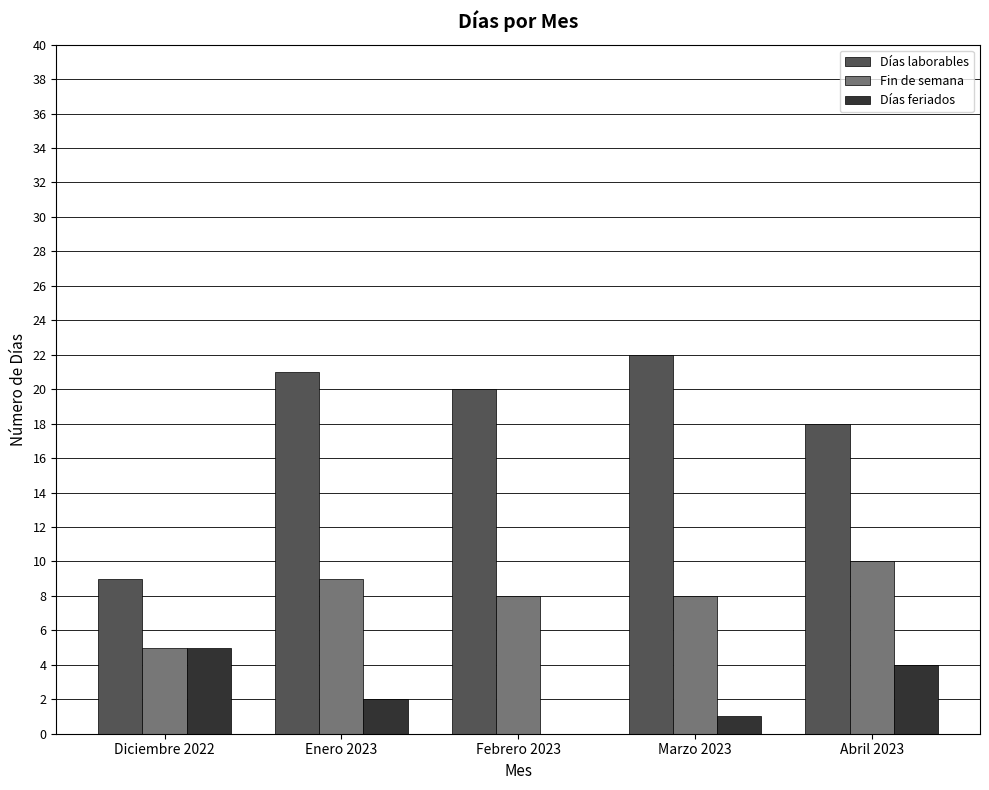

What is the total value across all series at Enero 2023?

32